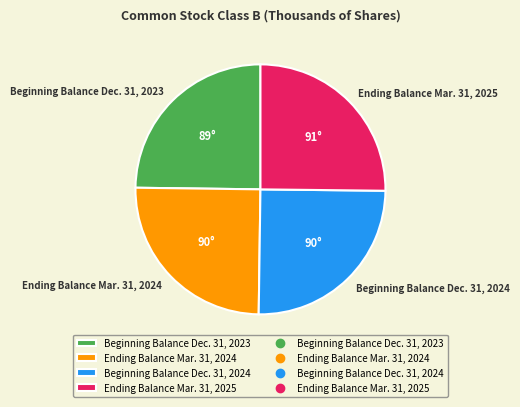

Is it true that Ending Balance Mar. 31, 2025 is 18% of the pie?

False